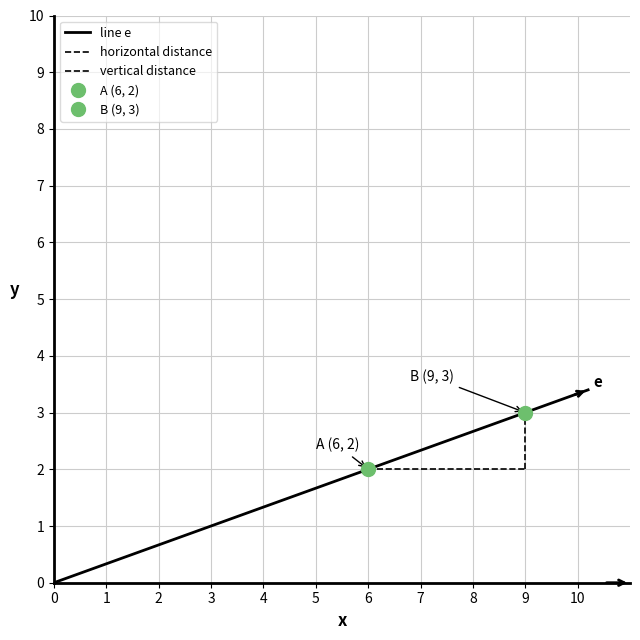

Which series has the largest range (max minus min)?

line e